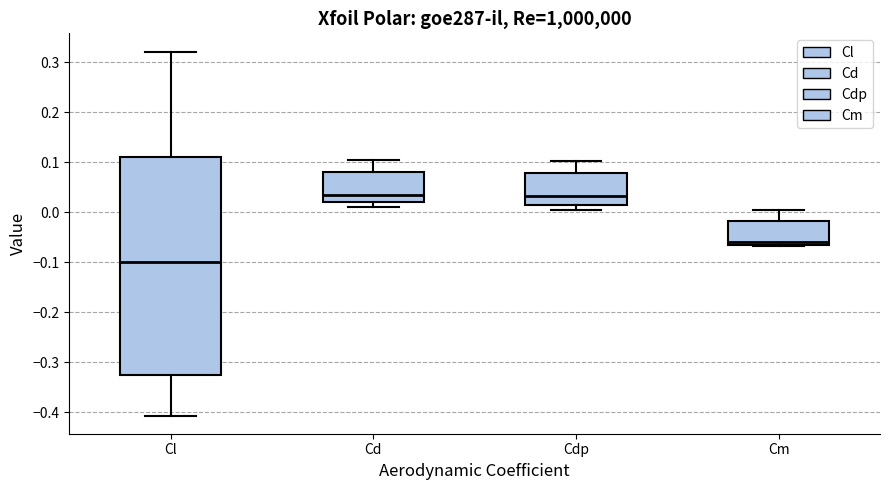

Where is the upper edge of the box for Cdp on the y-axis? The values are not printed on the chart, so give them approximately, as read against the axis.

0.08